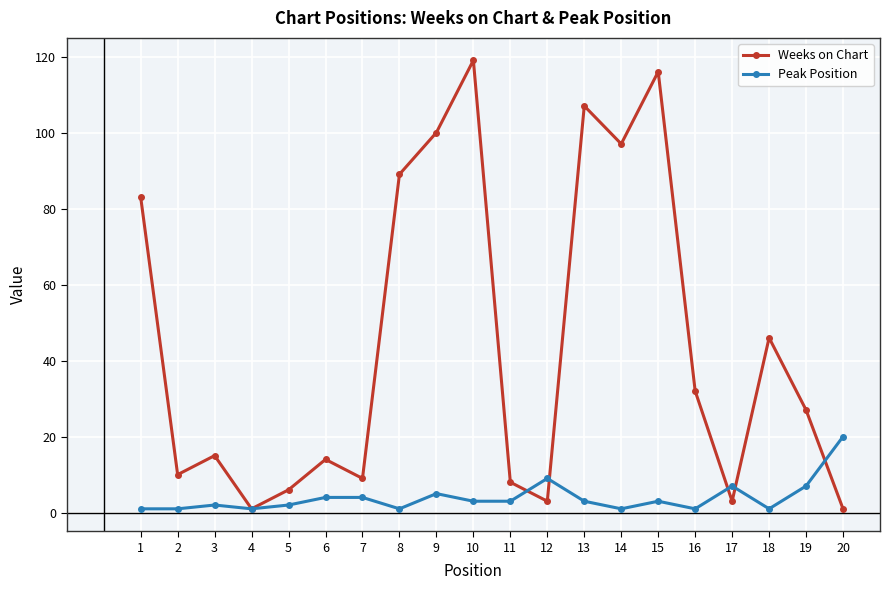

List the series in order of their peak value, highest first.

Weeks on Chart, Peak Position